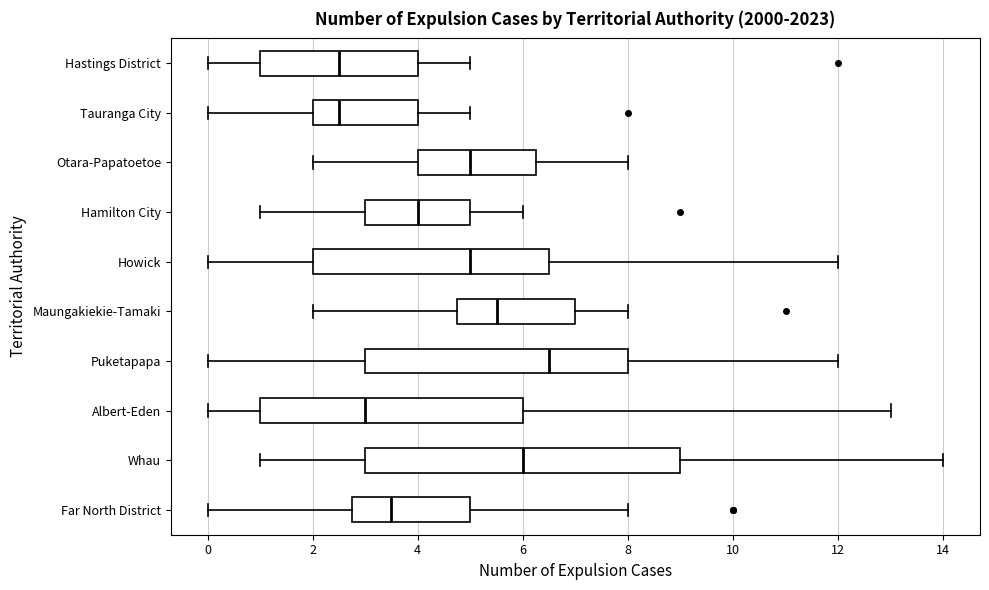

Reading bottom to top, transcribe this box plot: for each box, give where its median line is, the range the box spans, and where its two whiskers end, as read against the x-axis. The values are not printed on the chart, so give them approximately, as read against the axis.

Far North District: median 3.6, box 2.8 to 5.0, whiskers 0.0 to 8.0
Whau: median 6.0, box 3.0 to 9.0, whiskers 1.0 to 14.0
Albert-Eden: median 3.0, box 1.0 to 6.0, whiskers 0.0 to 13.0
Puketapapa: median 6.6, box 3.0 to 8.0, whiskers 0.0 to 12.0
Maungakiekie-Tamaki: median 5.6, box 4.8 to 7.0, whiskers 2.0 to 8.0
Howick: median 5.0, box 2.0 to 6.6, whiskers 0.0 to 12.0
Hamilton City: median 4.0, box 3.0 to 5.0, whiskers 1.0 to 6.0
Otara-Papatoetoe: median 5.0, box 4.0 to 6.2, whiskers 2.0 to 8.0
Tauranga City: median 2.6, box 2.0 to 4.0, whiskers 0.0 to 5.0
Hastings District: median 2.6, box 1.0 to 4.0, whiskers 0.0 to 5.0